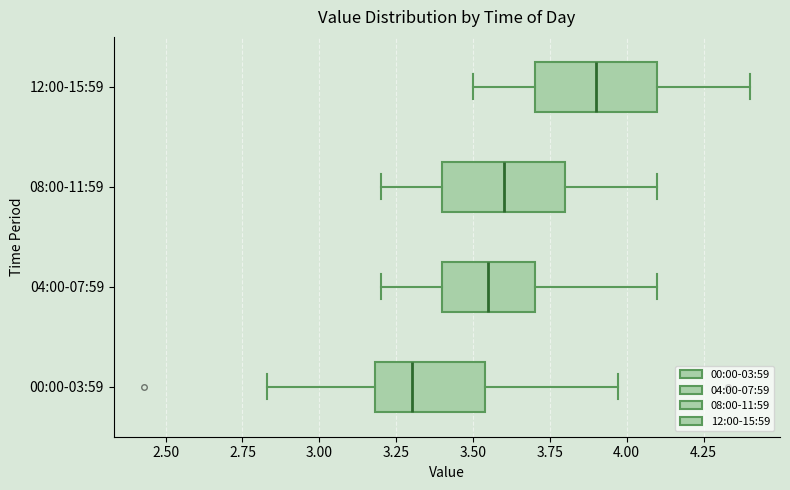

Which box's median line is the furthest to the right?

12:00-15:59